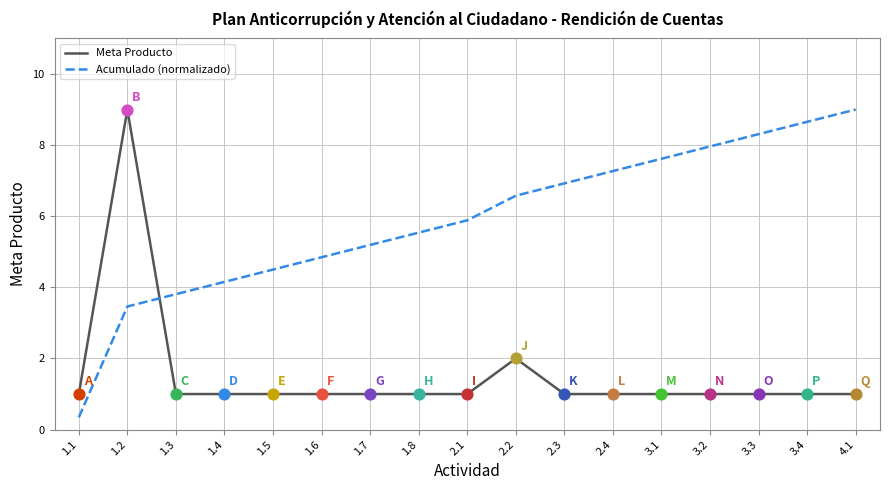

Which series changed the most between 1.6 and 2.1?

Acumulado (normalizado)